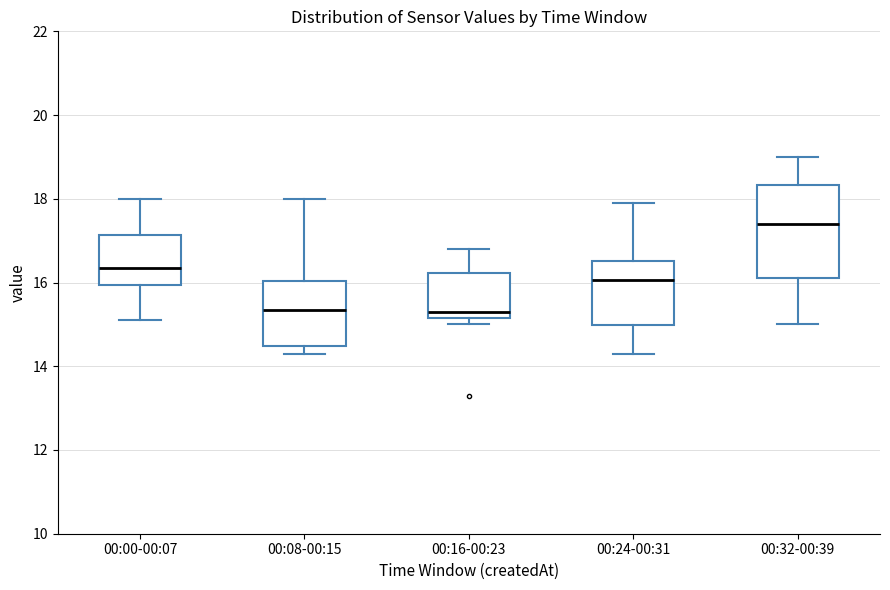

Where does the upper whisker of the box for 00:24-00:31 end on the y-axis? The values are not printed on the chart, so give them approximately, as read against the axis.

18.0